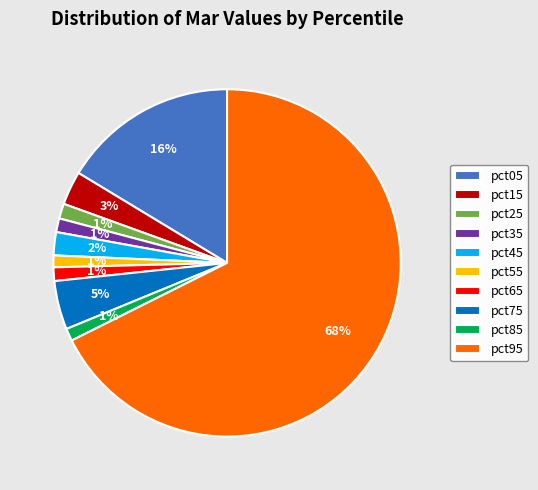

The pct05 slice represents 16% of the pie. True or false?

True